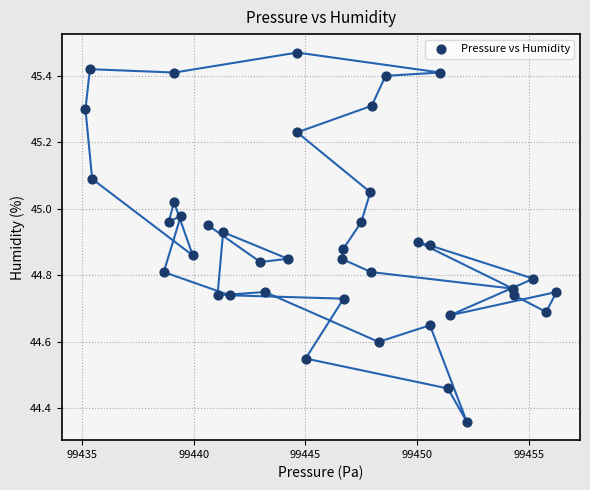

What is the range of Y values (max minus min)?

1.1